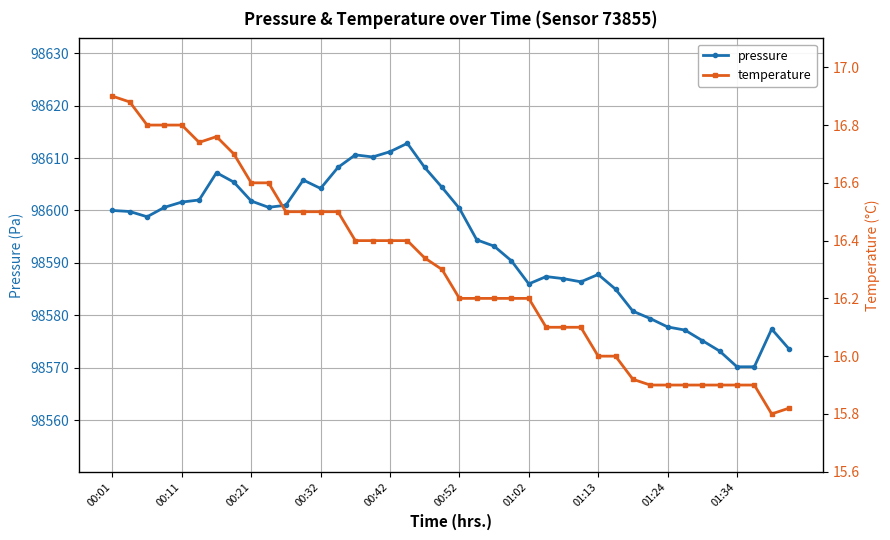

What is the maximum value for pressure?

98612.8